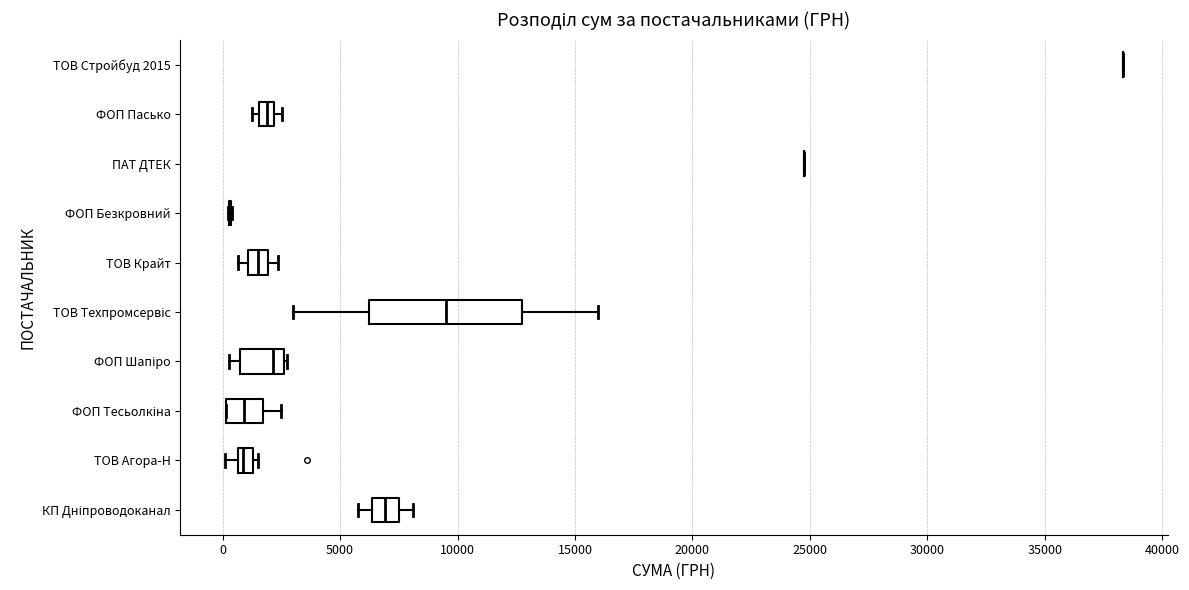

Comparing the boxes themselves (not the whiskers), which one is the widest?

ТОВ Техпромсервіс